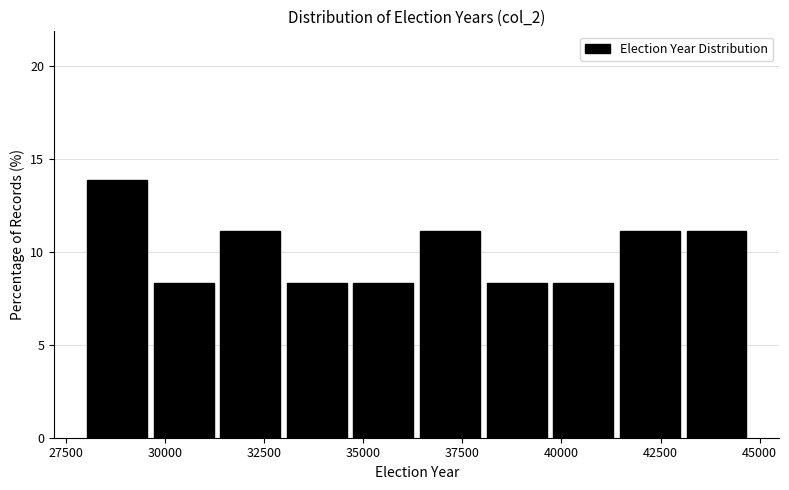

Around what value on the x-axis is the tallest bar? Give the approximate position of its centre, as read against the axis.

29000